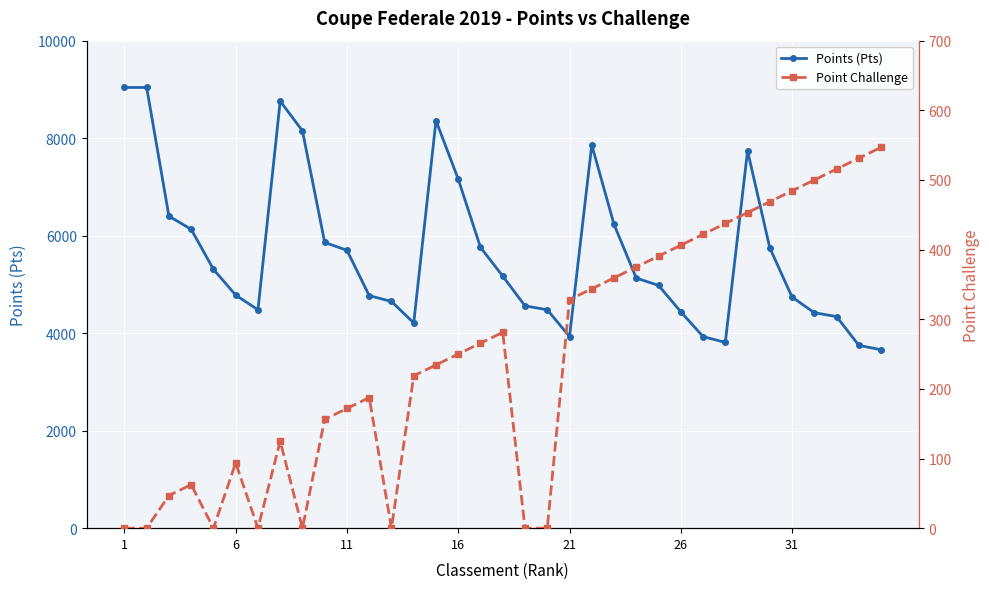

What is the difference between the second highest and minimum values in the Point Challenge series?

531.2